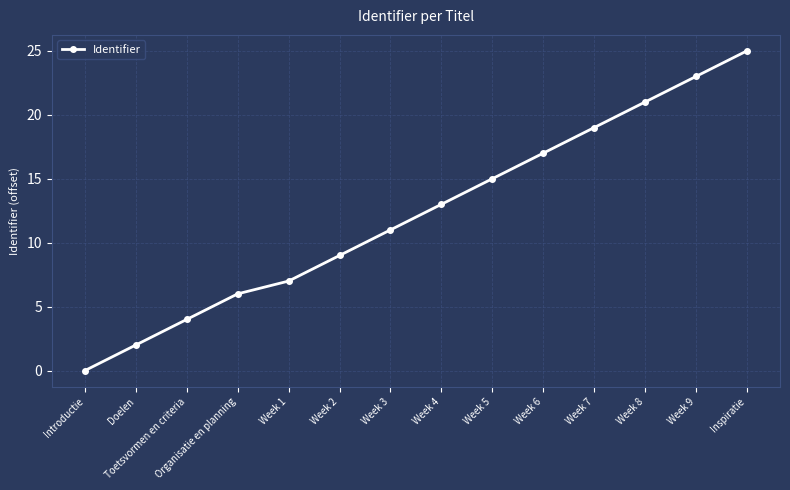

How many values are above zero?

13